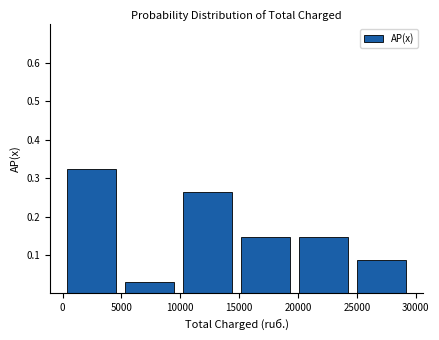

Reading left to right, transcribe this chart: for each bar, give the range it covers on the x-axis and its height. Neither the bar edges nor the heights are printed on the chart, so give them approximately, as read against the axes.

0 to 5000: 0.32
5000 to 10000: 0.03
10000 to 15000: 0.26
15000 to 19500: 0.15
19500 to 24500: 0.15
24500 to 29500: 0.09